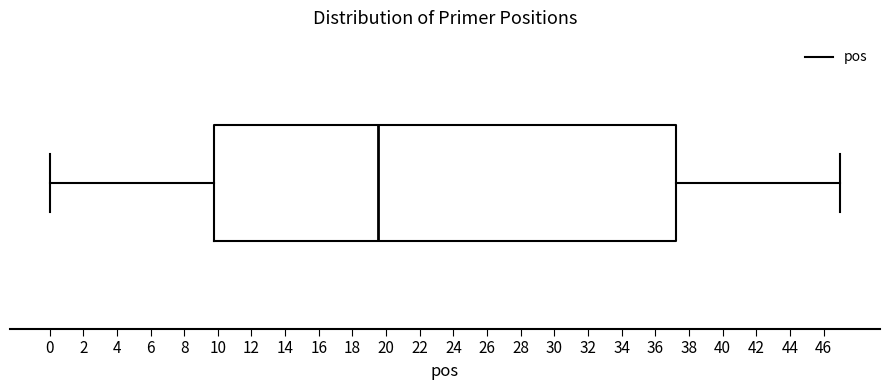

Transcribe this box plot: give where the median line is, the range the box spans, and where the two whiskers end, as read against the x-axis. The values are not printed on the chart, so give them approximately, as read against the axis.

median 19.6, box 9.8 to 37.2, whiskers 0.0 to 47.0